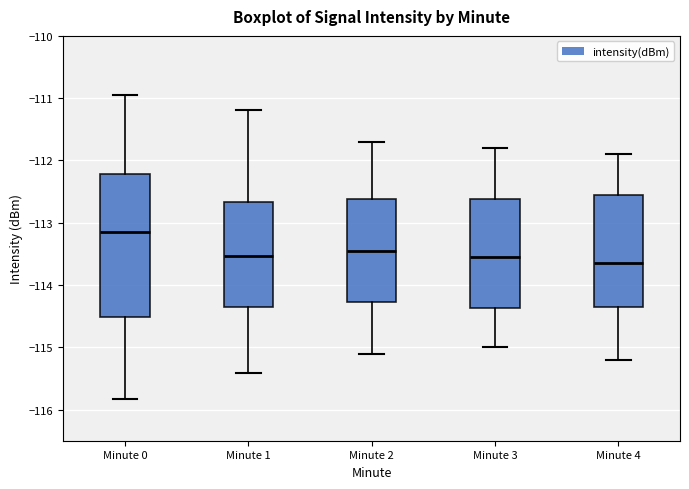

Reading left to right, read every box against the y-axis: the position of its median line, the range the box covers, and the ends of its whiskers. The values are not printed on the chart, so give them approximately, as read against the axis.

Minute 0: median -113.2, box -114.5 to -112.2, whiskers -115.8 to -110.9
Minute 1: median -113.5, box -114.3 to -112.7, whiskers -115.4 to -111.2
Minute 2: median -113.4, box -114.3 to -112.6, whiskers -115.1 to -111.7
Minute 3: median -113.5, box -114.4 to -112.6, whiskers -115.0 to -111.8
Minute 4: median -113.6, box -114.3 to -112.5, whiskers -115.2 to -111.9